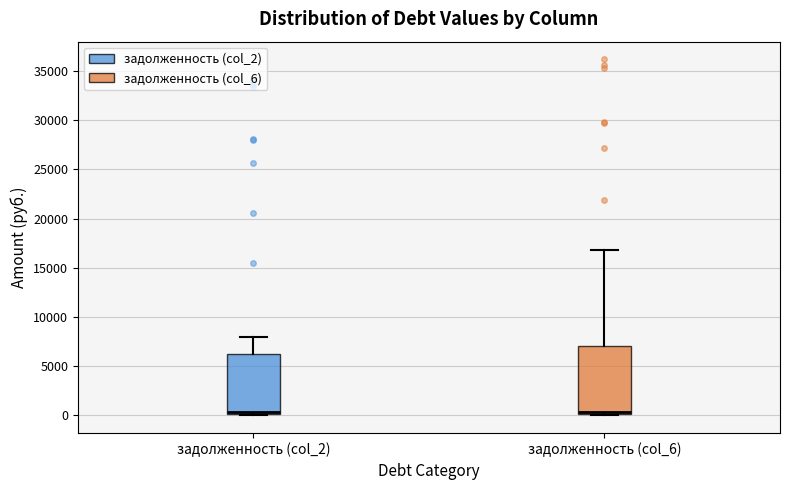

Reading left to right, transcribe this box plot: for each box, give where its median line is, the range the box spans, and where its two whiskers end, as read against the y-axis. The values are not printed on the chart, so give them approximately, as read against the axis.

задолженность (col_2): median 500 (drawn on the box's lower edge), box 0 to 6500, whiskers 0 (just below the box's lower edge) to 8000
задолженность (col_6): median 500, box 0 to 7000, whiskers 0 (just below the box's lower edge) to 17000